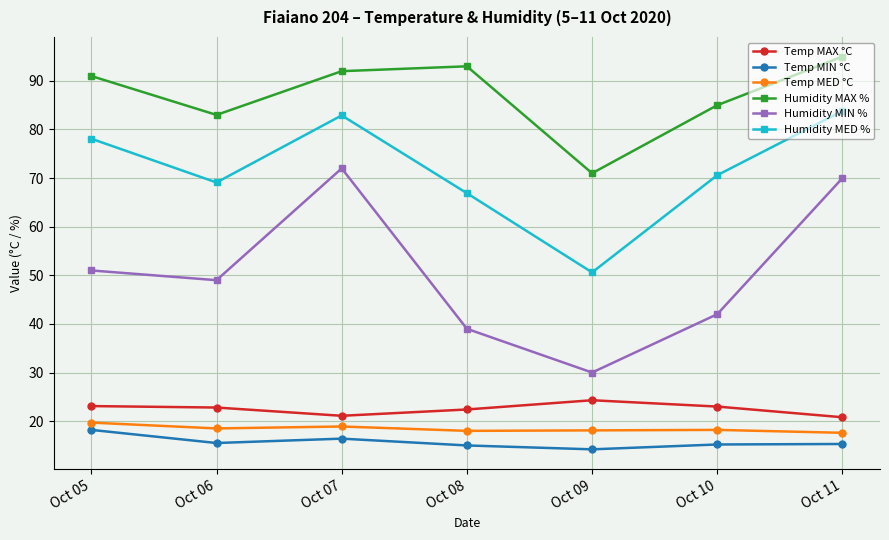

Which series has the widest spread of values?

Humidity MIN %